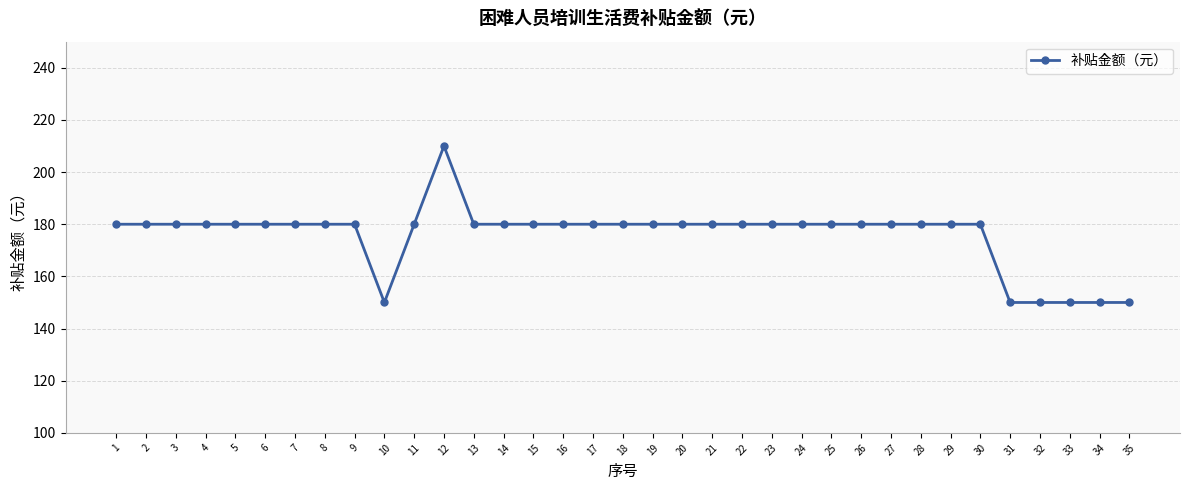

Which has a higher value, 11 or 31?

11